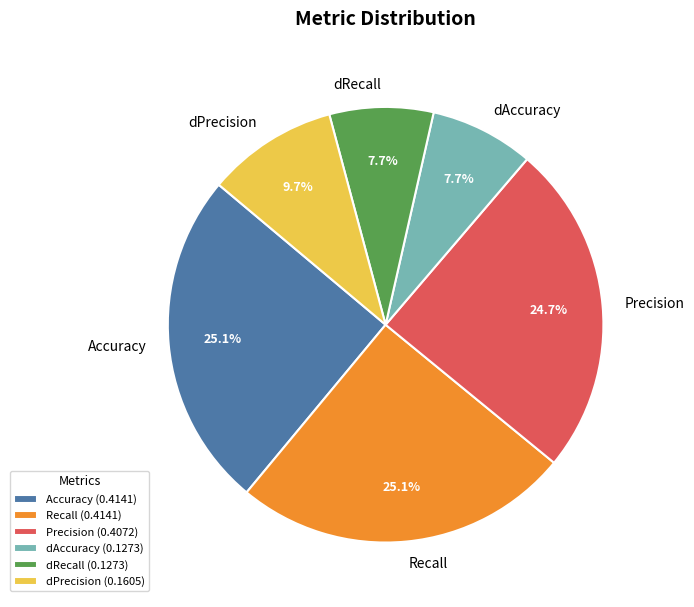

To the nearest percent, what is the difference between the largest and smallest slice percentages?

17%